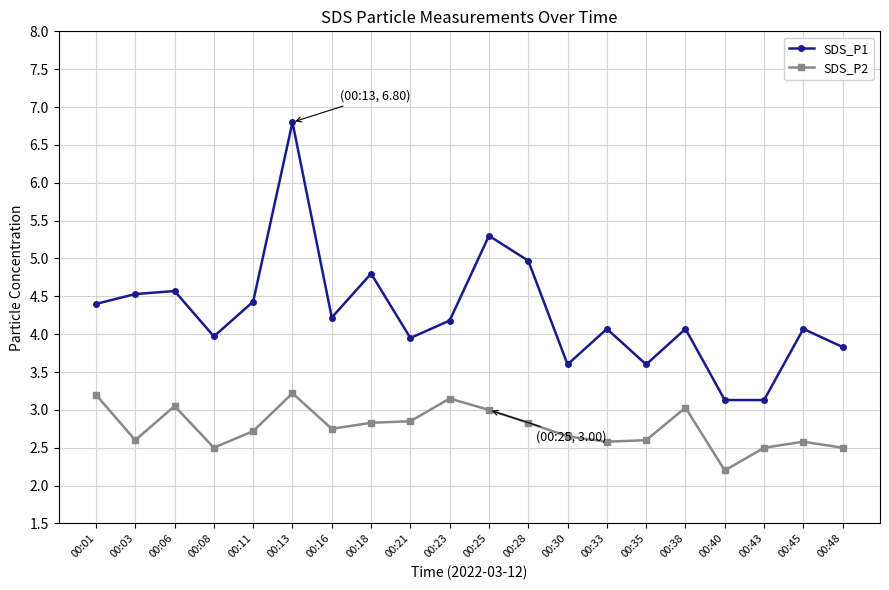

Rank the series by their maximum value, from highest to lowest.

SDS_P1, SDS_P2